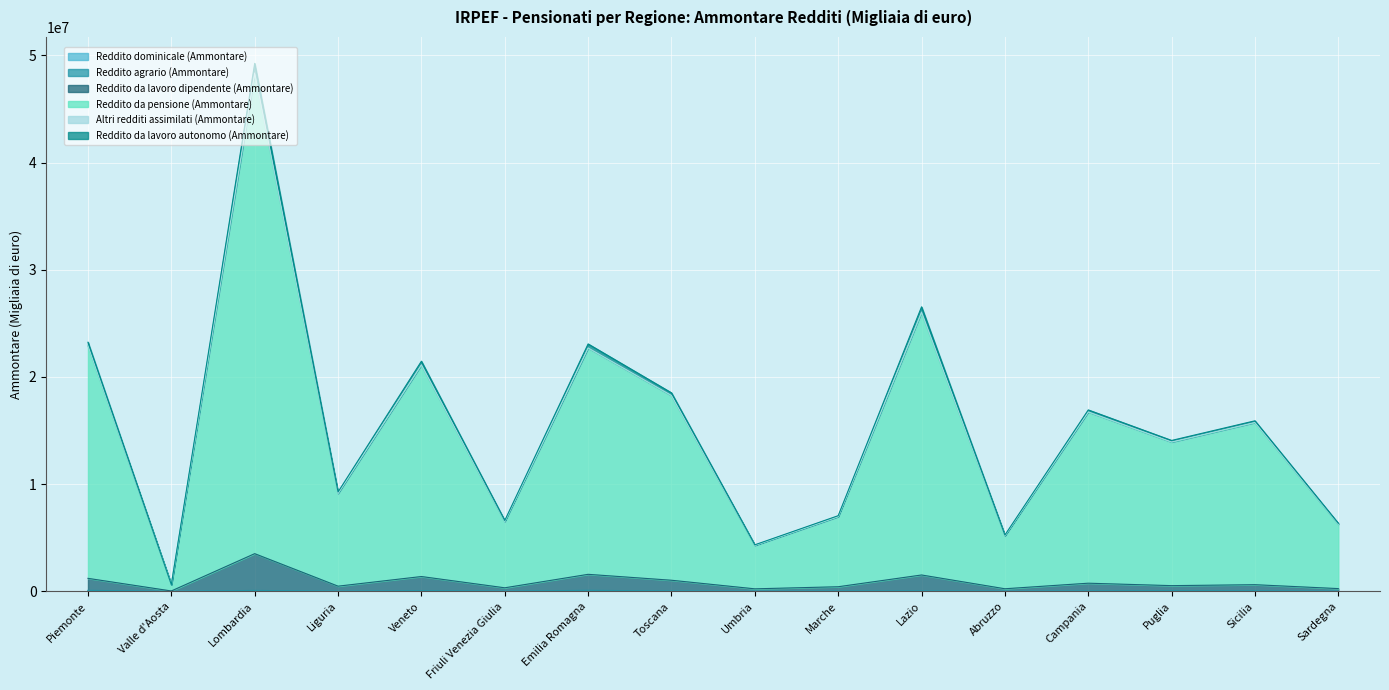

Which series has the largest total across all categories?

Reddito da pensione (Ammontare)